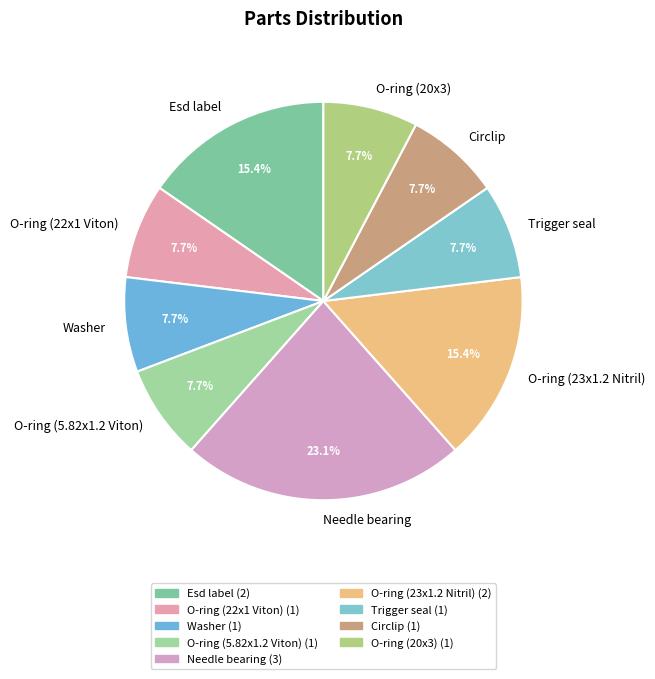

Combined, do O-ring (22x1 Viton) and Needle bearing account for over 50%?

No